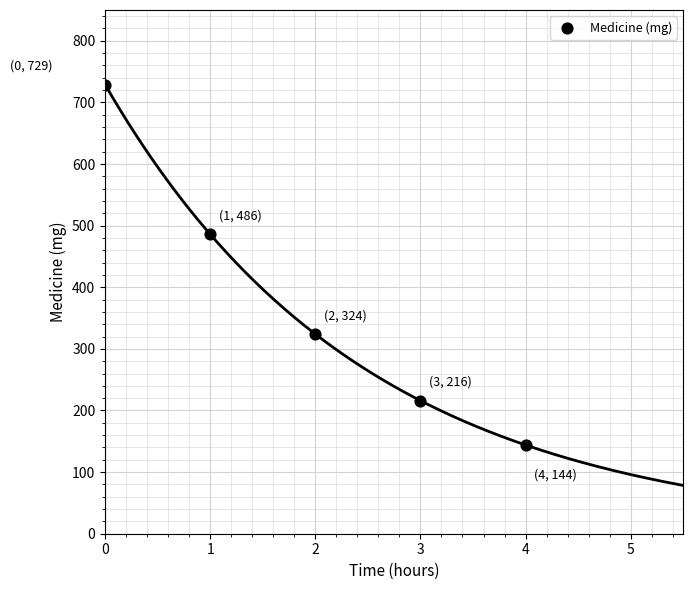

What Y value in the scatter plot is closest to 436?

486